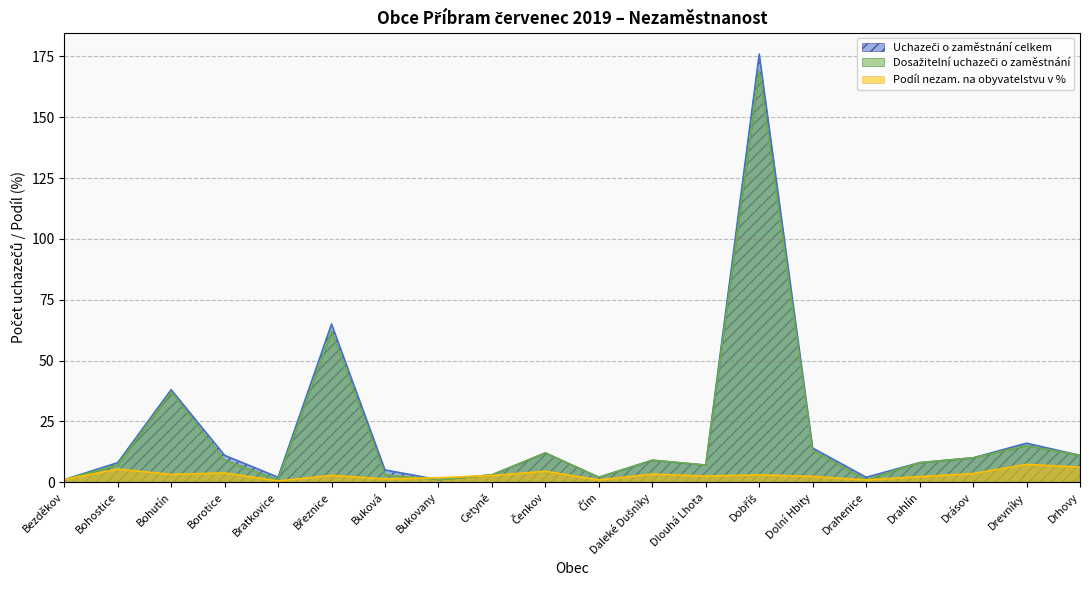

How many series are shown in this chart?

3